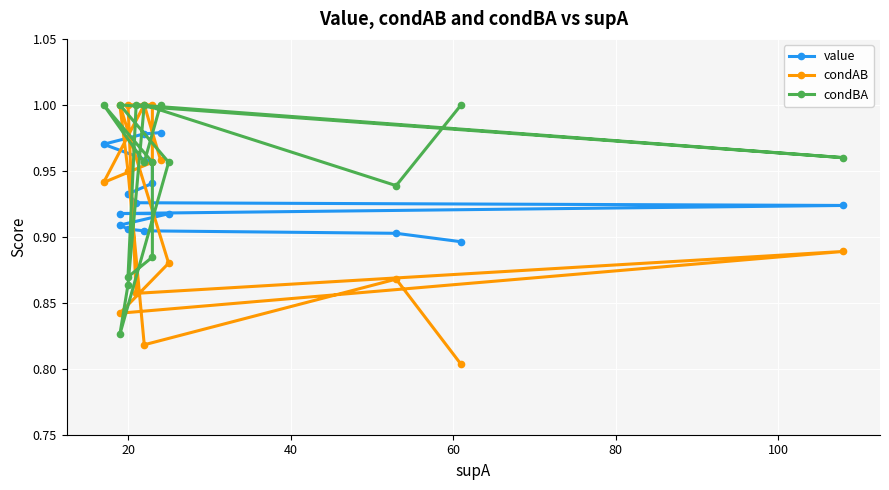

List the series in order of their peak value, lowest first.

value, condAB, condBA